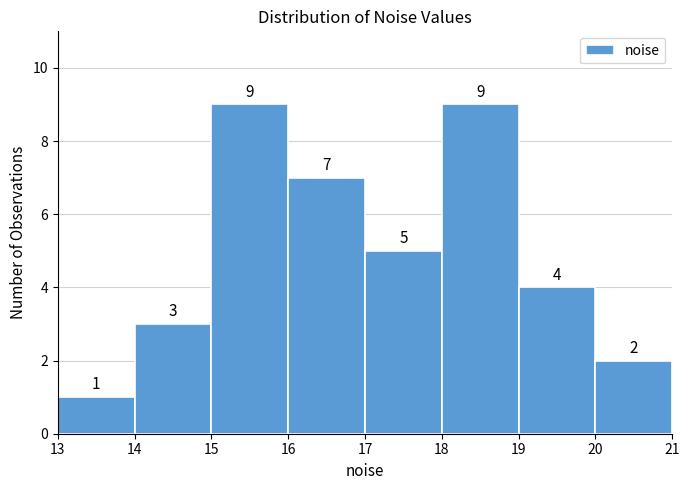

Reading left to right, transcribe this chart: for each bar, give the range it covers on the x-axis and its height.

13 to 14: 1
14 to 15: 3
15 to 16: 9
16 to 17: 7
17 to 18: 5
18 to 19: 9
19 to 20: 4
20 to 21: 2